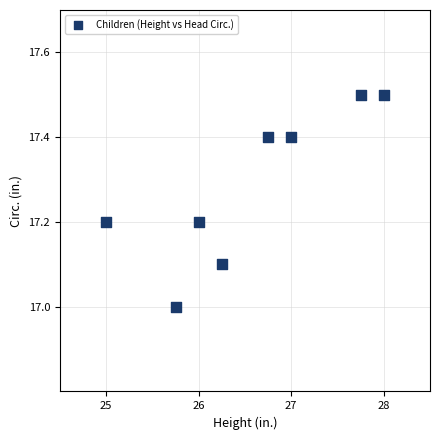

What is the range of Y values (max minus min)?

0.5